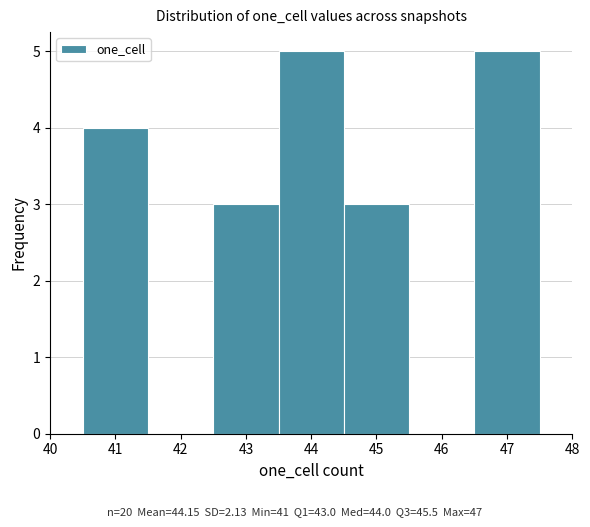

What is the height of the bar covering 44.5 to 45.5 on the x-axis? The values are not printed on the chart, so give them approximately, as read against the axis.

3